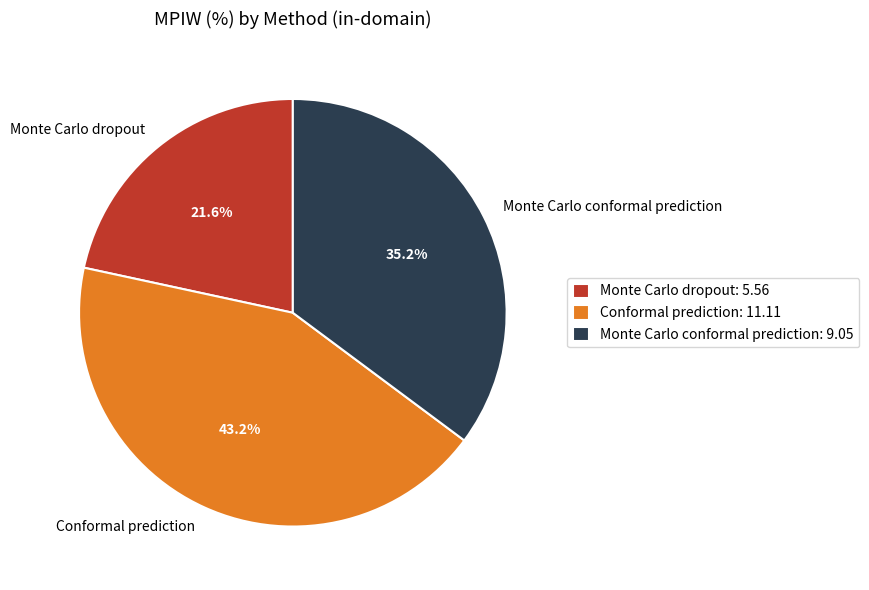

Which slice is the smallest?

Monte Carlo dropout